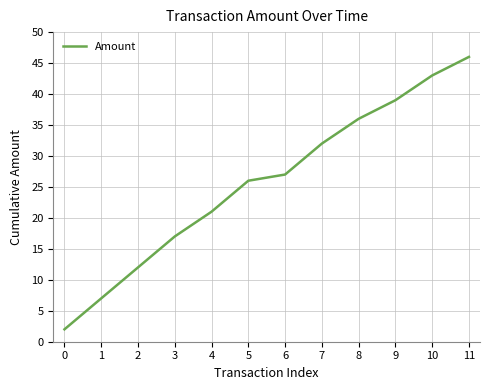

Rank the categories by value from lowest to highest.

0, 1, 2, 3, 4, 5, 6, 7, 8, 9, 10, 11